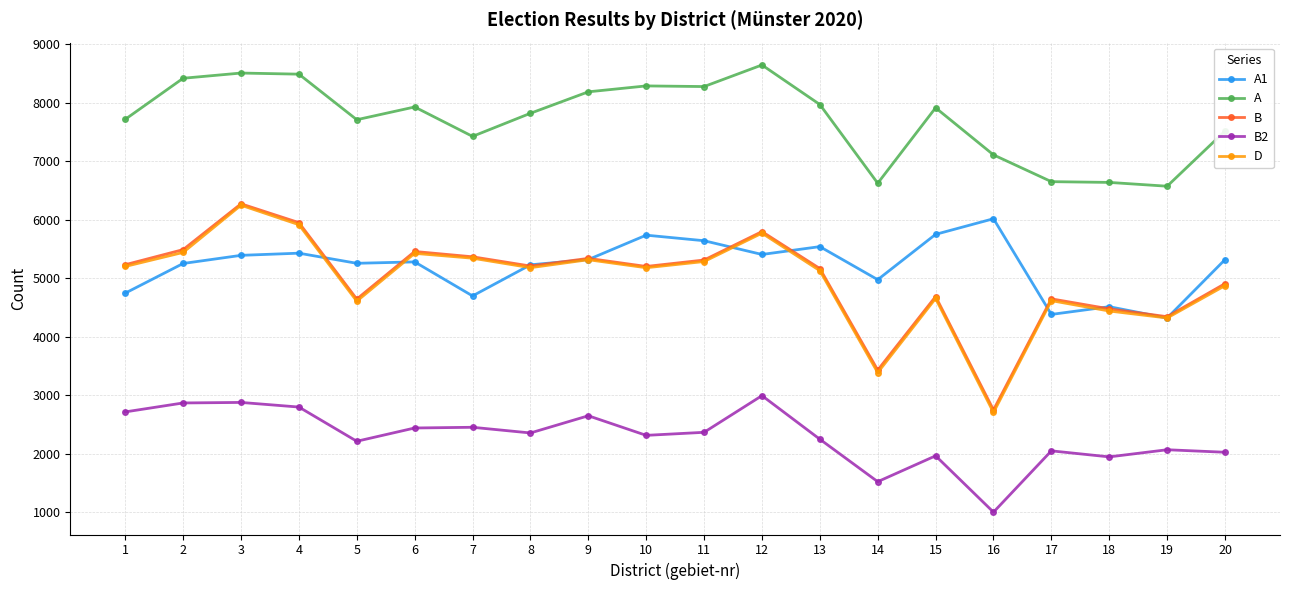

What is the spread (max minus min) of values at 9?

5539